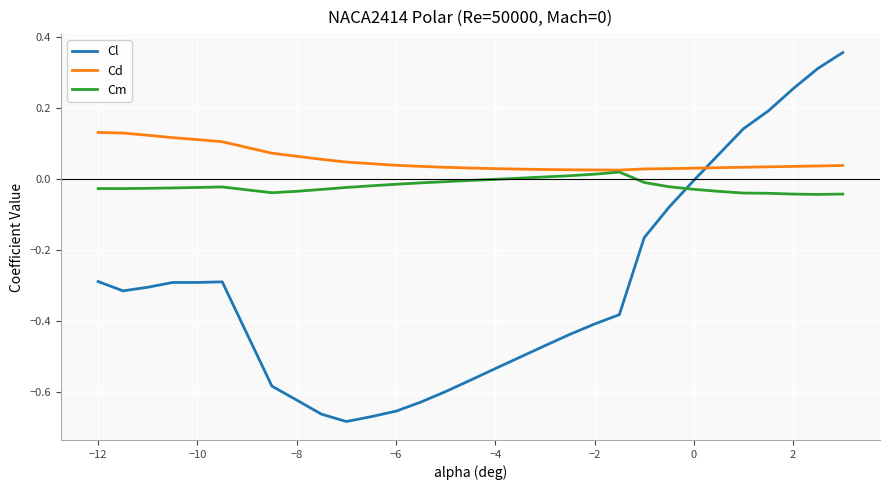

Rank the series by their average value, from highest to lowest.

Cd, Cm, Cl